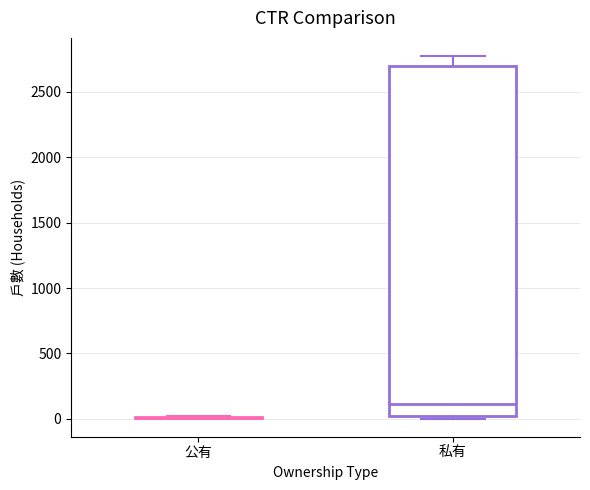

Reading left to right, read every box against the y-axis: the position of its median line, the range the box covers, and the ends of its whiskers. The values are not printed on the chart, so give them approximately, as read against the axis.

公有: box collapsed to a line at 0, whiskers 0 to 0
私有: median 100, box 0 to 2700, whiskers 0 (just below the box's lower edge) to 2800